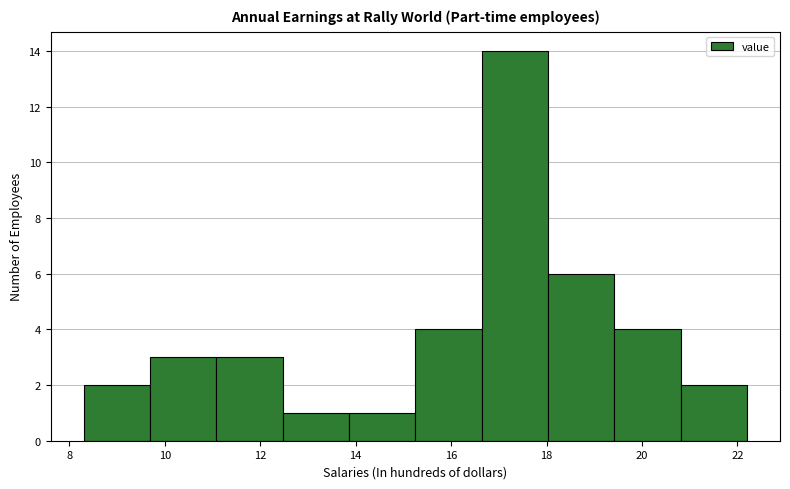

Reading left to right, transcribe this chart: for each bar, give the range it covers on the x-axis and its height. Neither the bar edges nor the heights are printed on the chart, so give them approximately, as read against the axes.

8.4 to 9.6: 2
9.6 to 11.0: 3
11.0 to 12.4: 3
12.4 to 13.8: 1
13.8 to 15.2: 1
15.2 to 16.6: 4
16.6 to 18.0: 14
18.0 to 19.4: 6
19.4 to 20.8: 4
20.8 to 22.2: 2